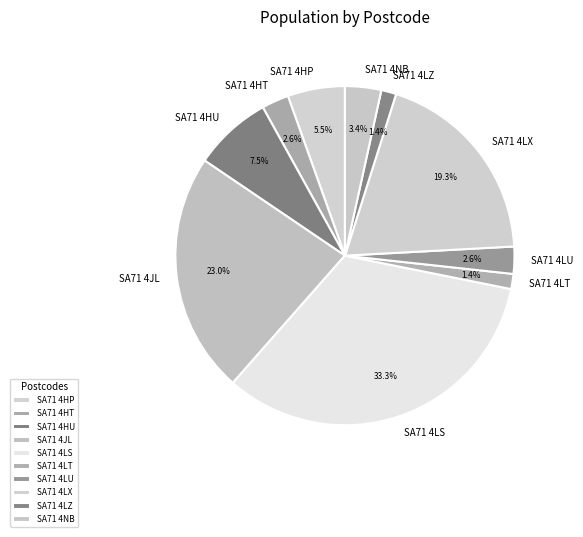

Does SA71 4LZ represent more than half of the total?

No